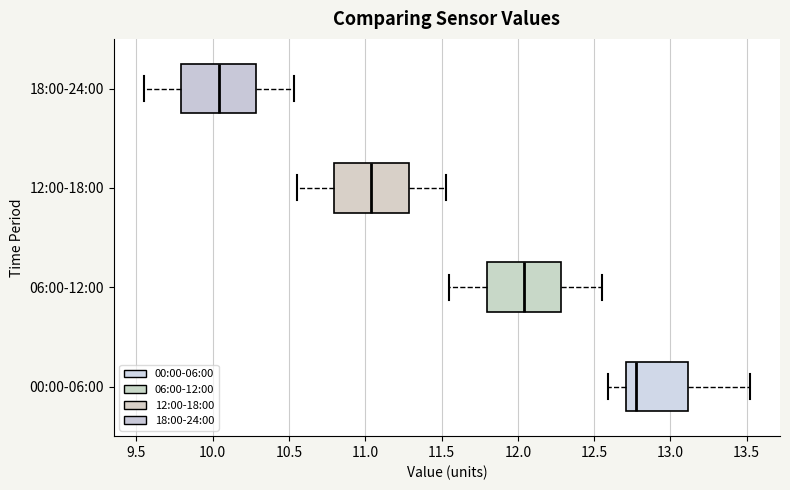

Which box's median line is the furthest to the right?

00:00-06:00